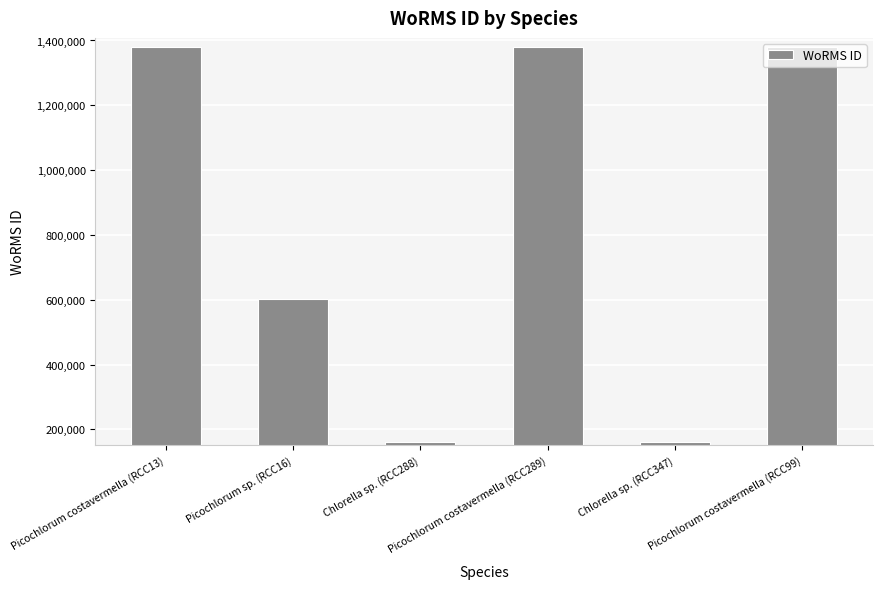

What is the average value?

844298